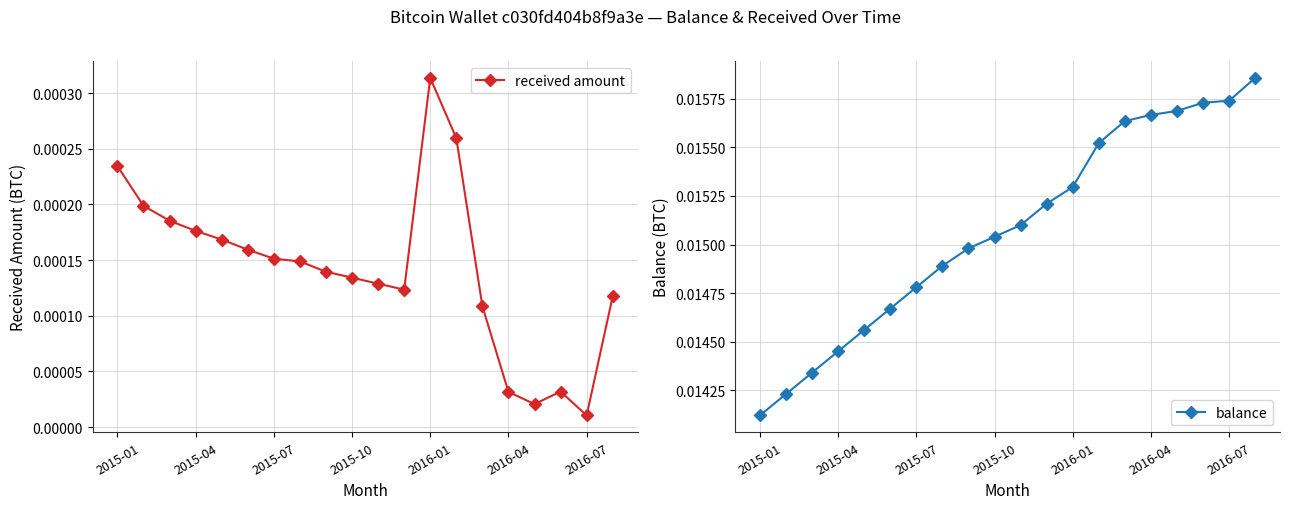

Between 16 and 2015-01, which is larger?

2015-01